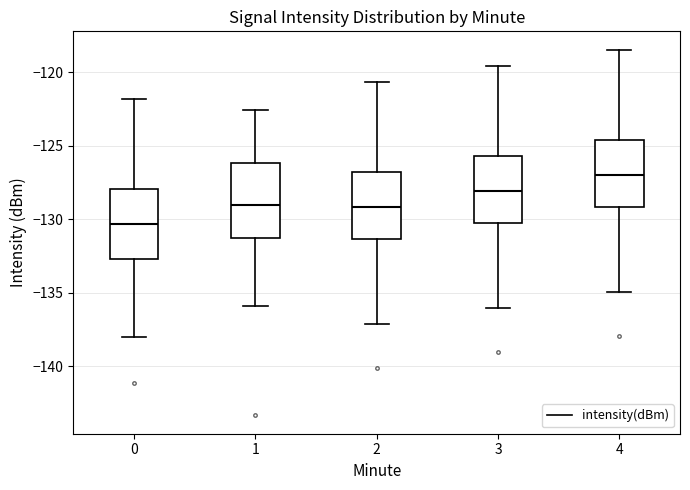

Reading left to right, read every box against the y-axis: the position of its median line, the range the box covers, and the ends of its whiskers. The values are not printed on the chart, so give them approximately, as read against the axis.

0: median -130.5, box -132.5 to -128.0, whiskers -138.0 to -122.0
1: median -129.0, box -131.5 to -126.0, whiskers -136.0 to -122.5
2: median -129.0, box -131.5 to -127.0, whiskers -137.0 to -120.5
3: median -128.0, box -130.5 to -125.5, whiskers -136.0 to -119.5
4: median -127.0, box -129.0 to -124.5, whiskers -135.0 to -118.5